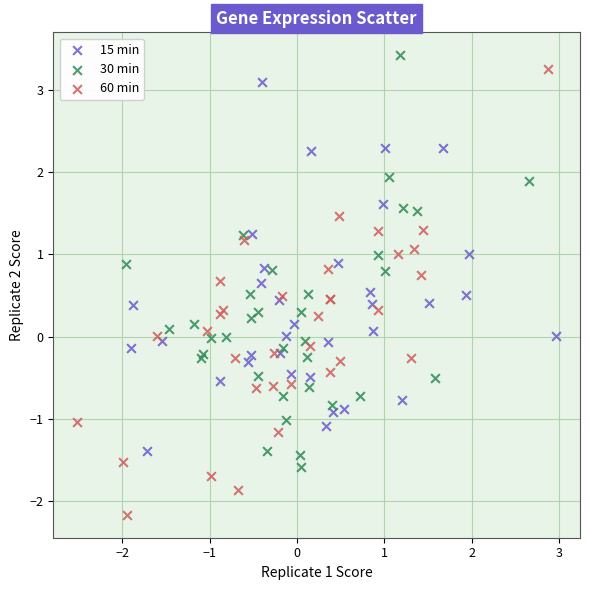

Which series contains the lowest Y value?

60 min